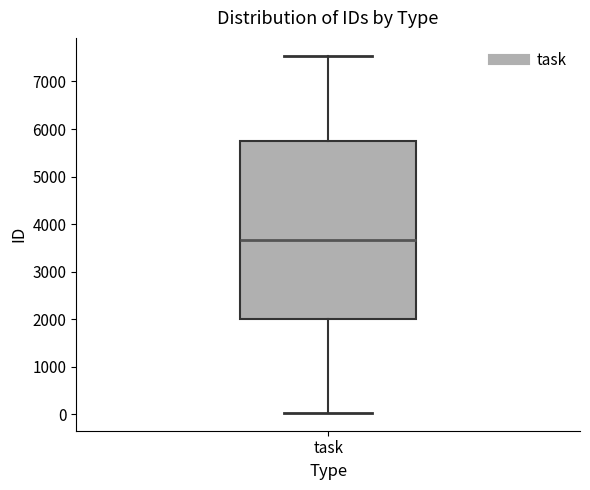

Read this box plot against the y-axis: the position of the median line, the range covered by the box, and the ends of both whiskers. The values are not printed on the chart, so give them approximately, as read against the axis.

median 3700, box 2000 to 5700, whiskers 0 to 7500